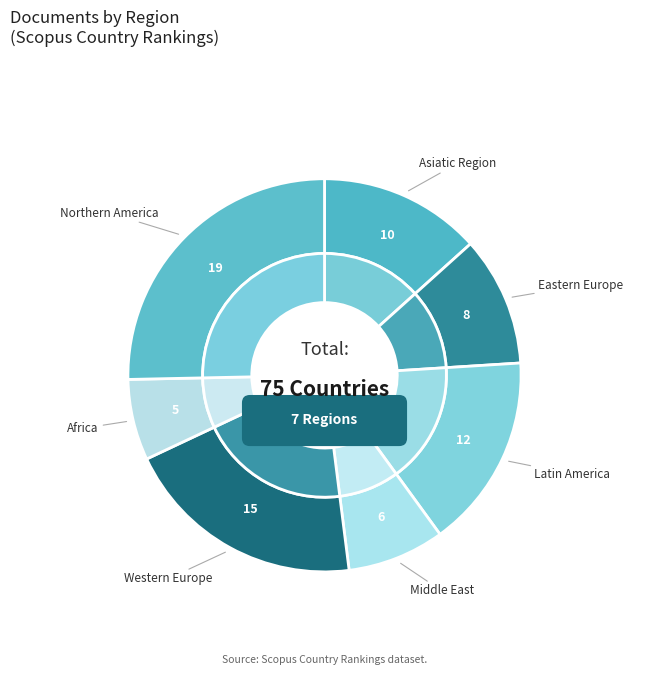

What percentage do Middle East and Africa together represent?

14.7%